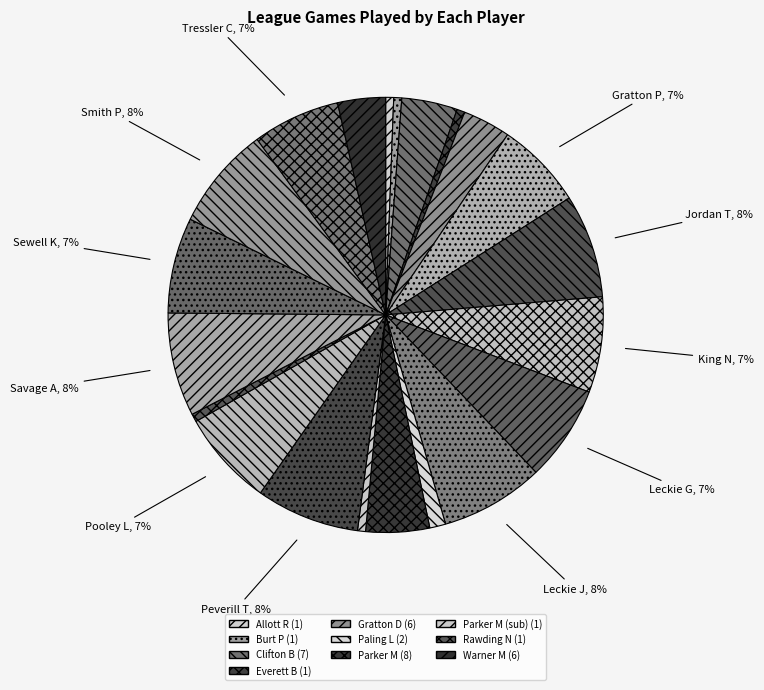

How many slices are in this pie chart?

21